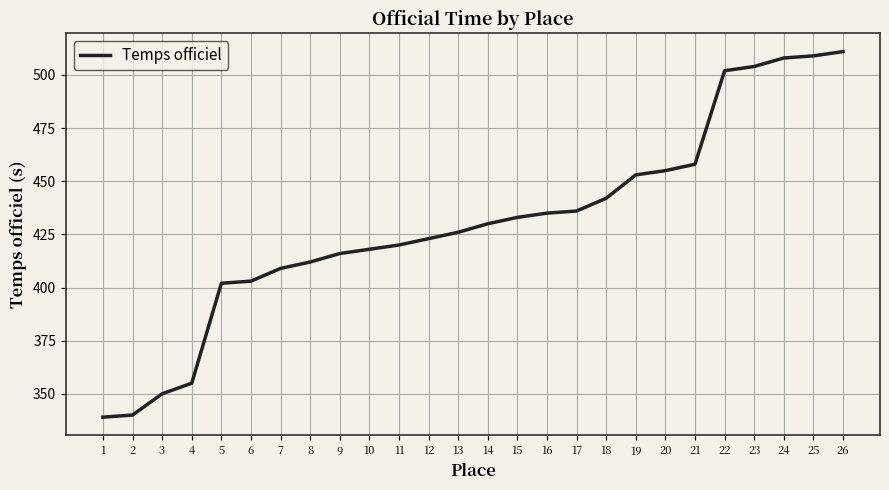

What is the difference between the maximum and minimum values?

172